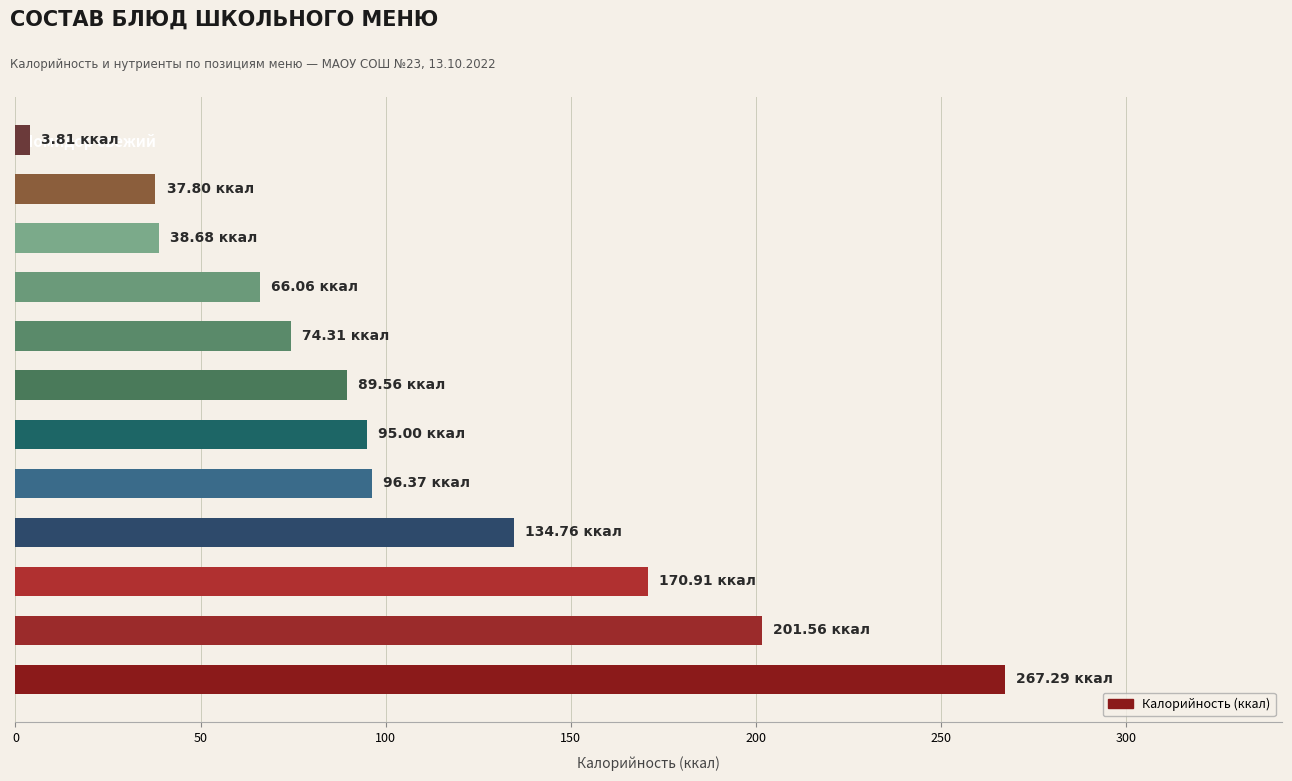

What is the sum of all values?

1276.1